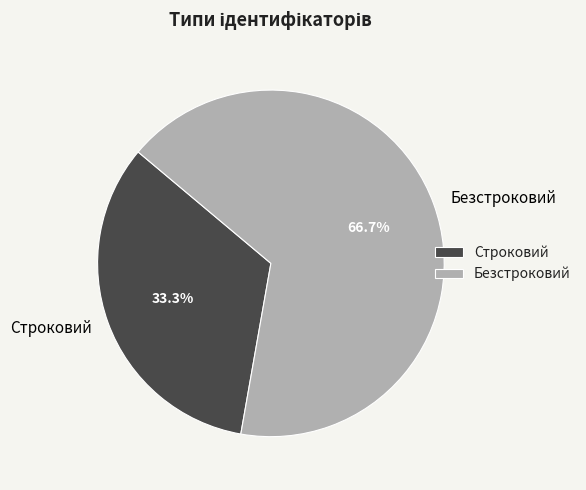

Rank the categories by value from highest to lowest.

Безстроковий, Строковий